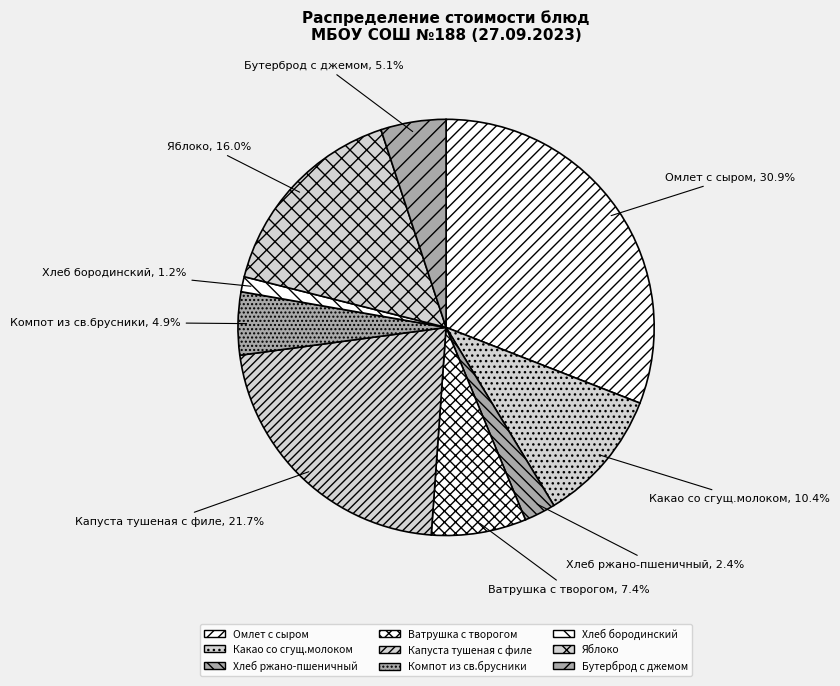

True or false: Бутерброд с джемом accounts for 1% of the total.

False